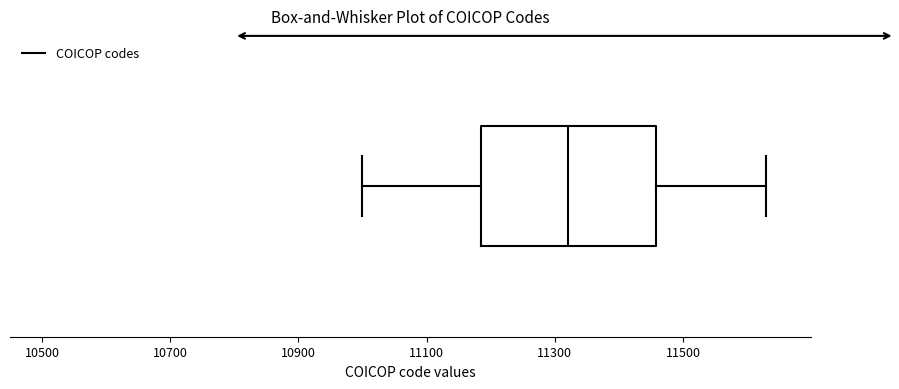

Transcribe this box plot: give where the median line is, the range the box spans, and where the two whiskers end, as read against the x-axis. The values are not printed on the chart, so give them approximately, as read against the axis.

median 11320, box 11180 to 11460, whiskers 11000 to 11640